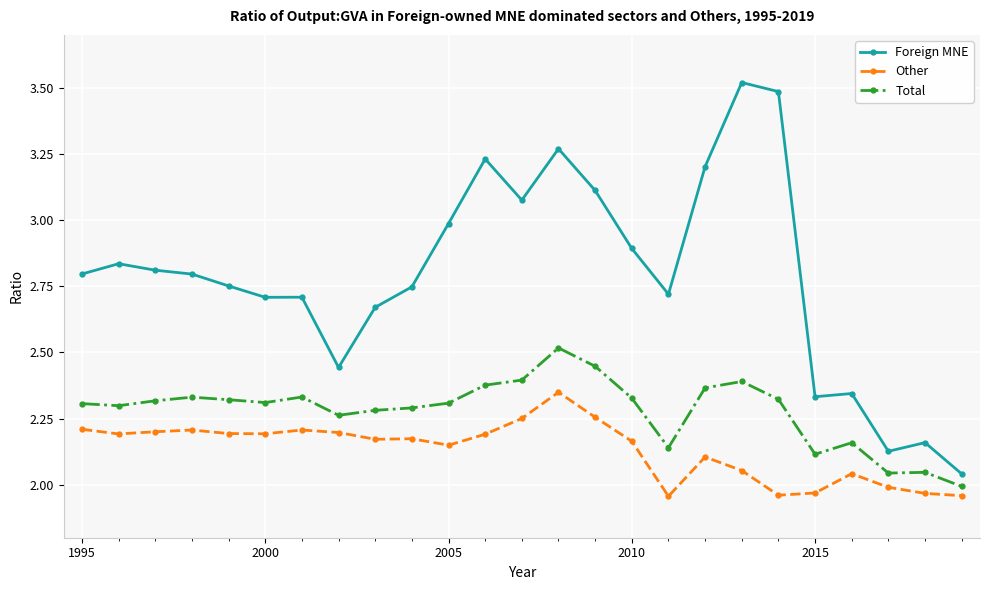

True or false: Other has more than 2 interior local peaks.

True